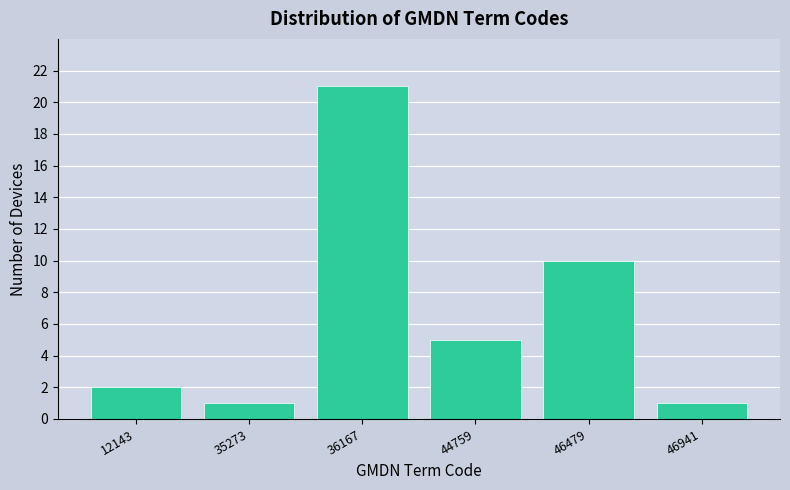

Reading left to right, transcribe all the data shown in this chart.

2	1	21	5	10	1